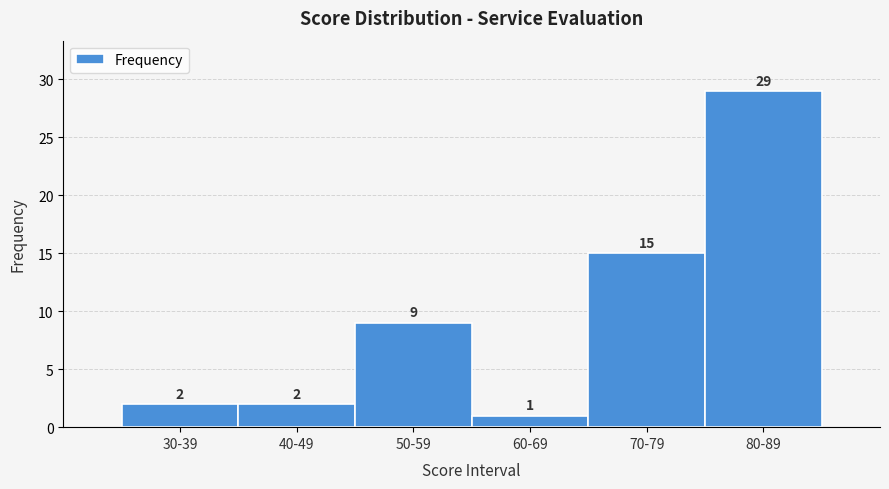

Reading left to right, extract all data points from this chart.

2	2	9	1	15	29